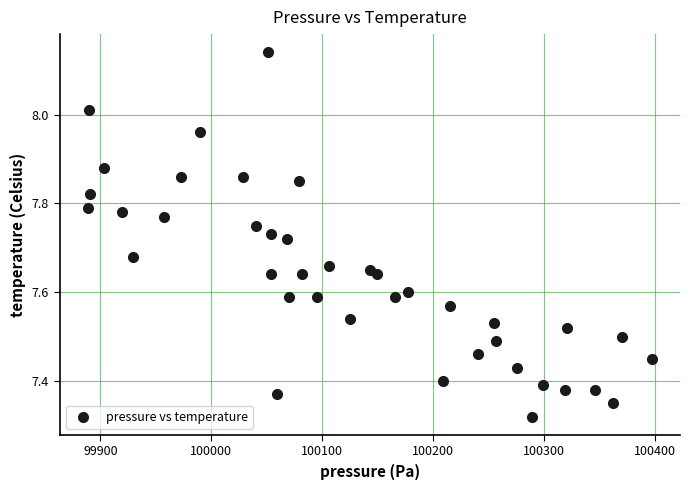

What is the range of X values (max minus min)?

508.1